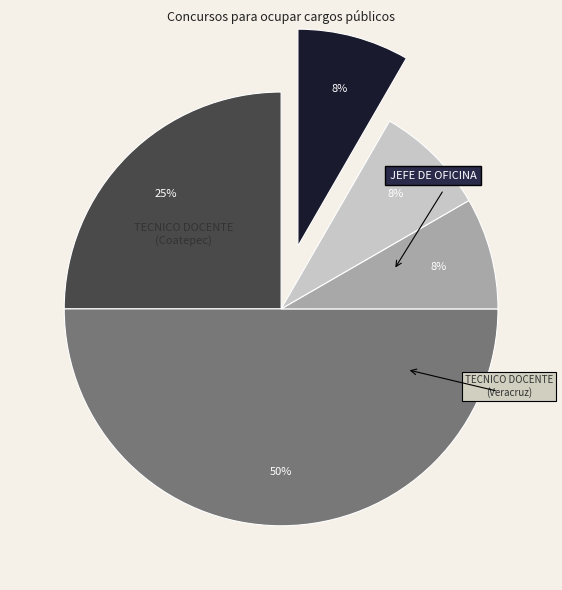

Count the number of slices in the pie.

5